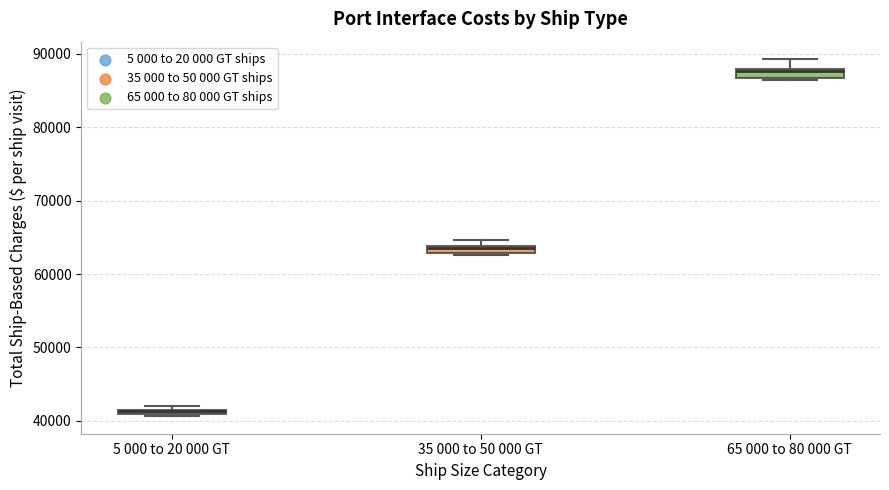

Which box has the lowest median line?

5 000 to 20 000 GT